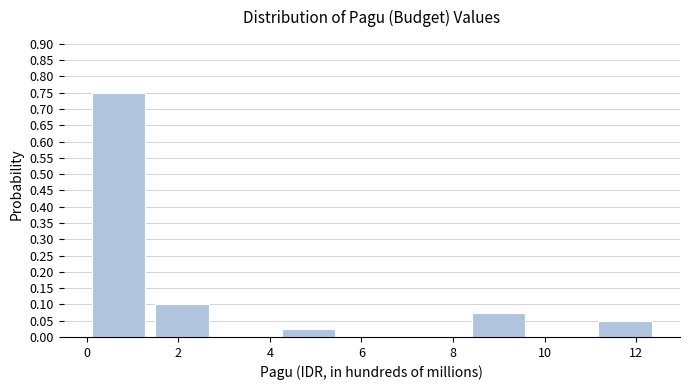

Reading left to right, list every bar in this chart as the range it spans on the x-axis followed by its height. Neither the bar edges nor the heights are printed on the chart, so give them approximately, as read against the axes.

0.0 to 1.4: 0.750
1.4 to 2.8: 0.100
2.8 to 4.2: 0
4.2 to 5.6: 0.025
5.6 to 7.0: 0
7.0 to 8.4: 0
8.4 to 9.6: 0.075
9.6 to 11.0: 0
11.0 to 12.4: 0.050